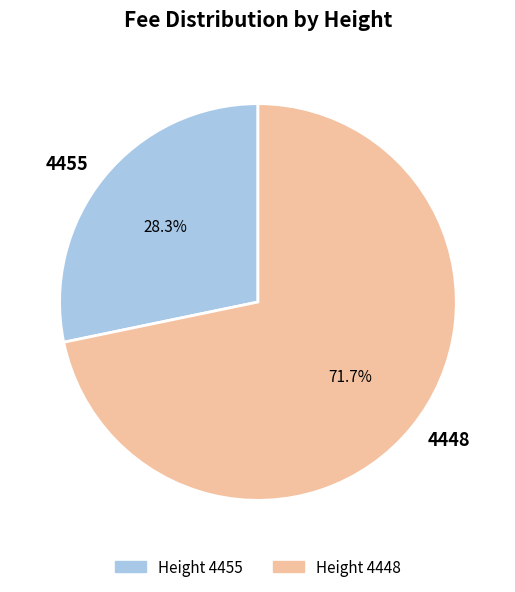

What portion of the pie excludes 4448?

28.3%